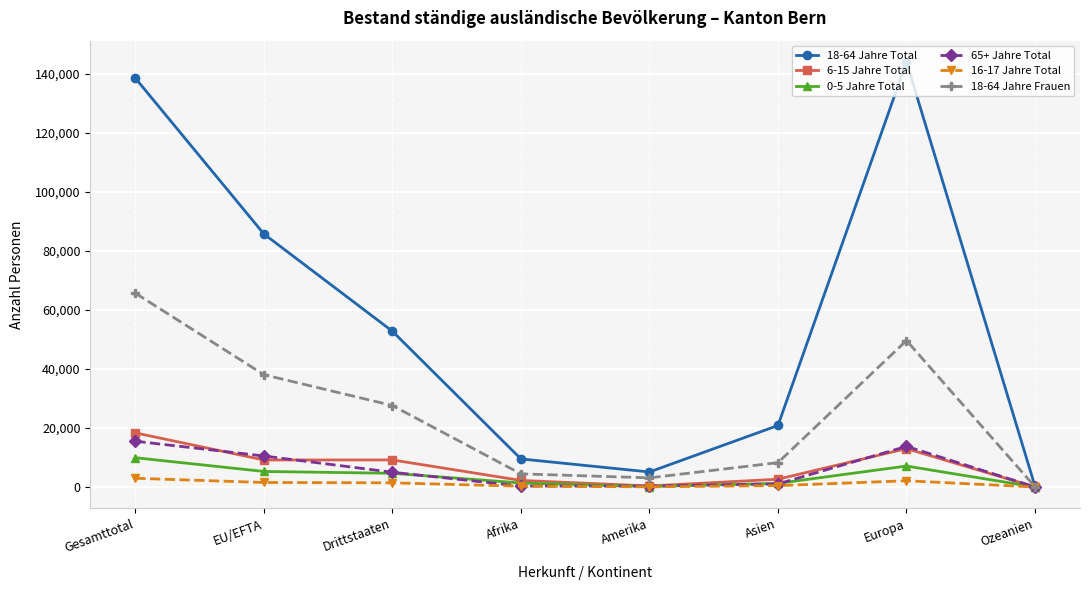

What is the approximate value of 18-64 Jahre Frauen at Gesamttotal, to the nearest 50?

65700